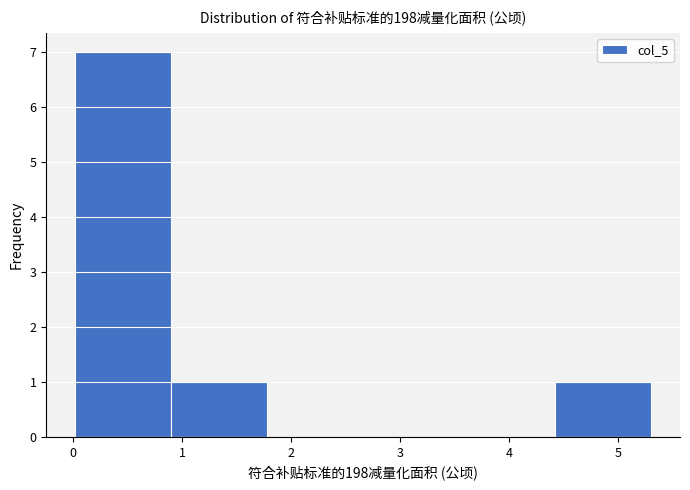

Reading left to right, transcribe this chart: for each bar, give the range it covers on the x-axis and its height. Neither the bar edges nor the heights are printed on the chart, so give them approximately, as read against the axes.

0.0 to 0.9: 7
0.9 to 1.8: 1
1.8 to 2.7: 0
2.7 to 3.5: 0
3.5 to 4.4: 0
4.4 to 5.3: 1